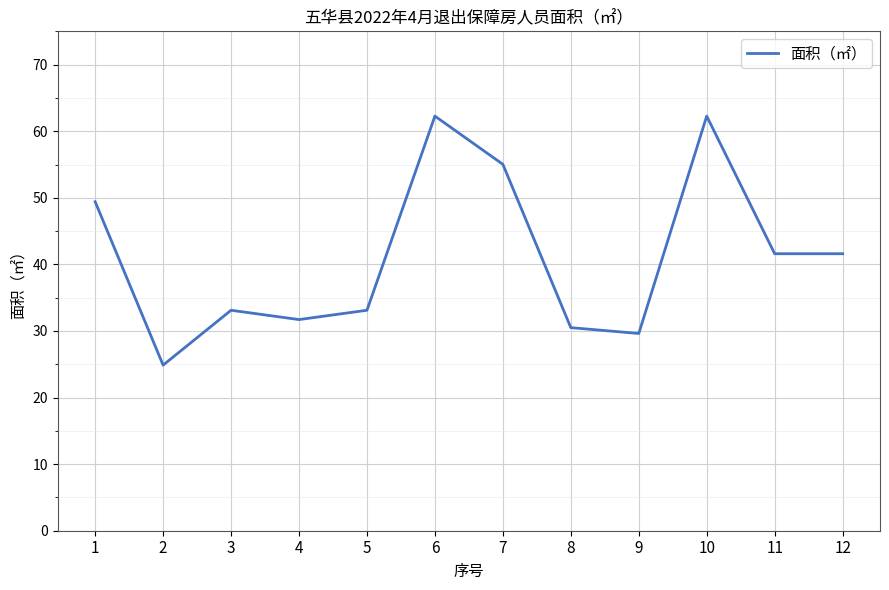

What value does the data have at 5?

33.1